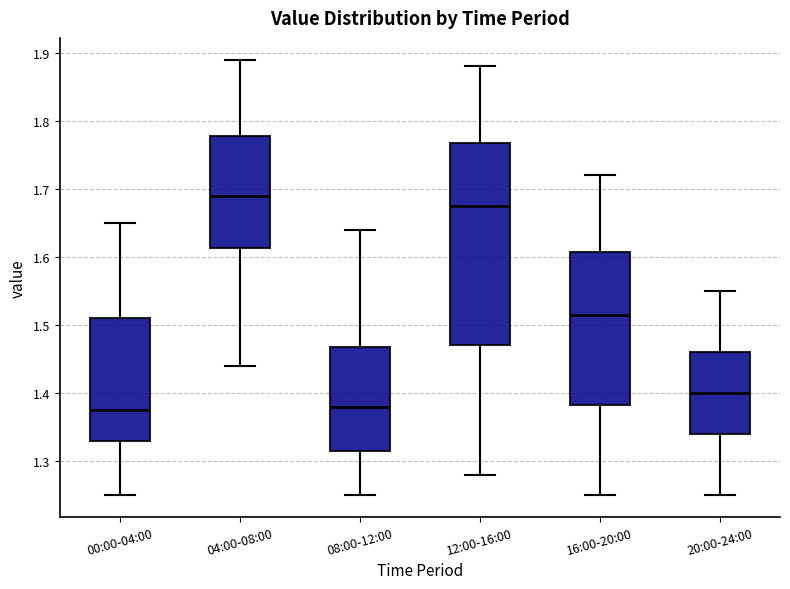

Reading left to right, read every box against the y-axis: the position of its median line, the range the box covers, and the ends of its whiskers. The values are not printed on the chart, so give them approximately, as read against the axis.

00:00-04:00: median 1.38, box 1.33 to 1.51, whiskers 1.25 to 1.65
04:00-08:00: median 1.69, box 1.61 to 1.78, whiskers 1.44 to 1.89
08:00-12:00: median 1.38, box 1.32 to 1.47, whiskers 1.25 to 1.64
12:00-16:00: median 1.68, box 1.47 to 1.77, whiskers 1.28 to 1.88
16:00-20:00: median 1.52, box 1.38 to 1.61, whiskers 1.25 to 1.72
20:00-24:00: median 1.40, box 1.34 to 1.46, whiskers 1.25 to 1.55